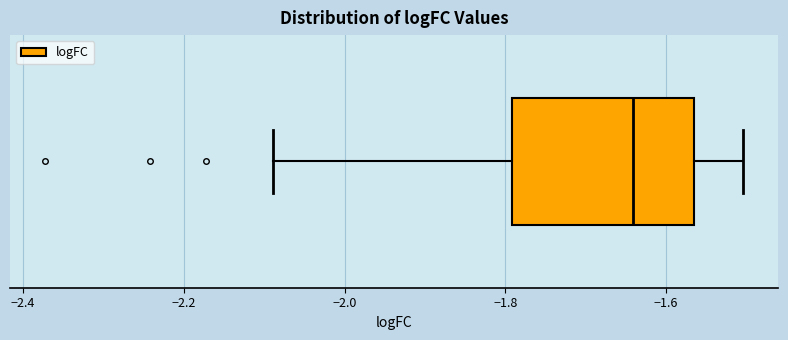

Where does the right whisker of the box end on the x-axis? The values are not printed on the chart, so give them approximately, as read against the axis.

-1.50